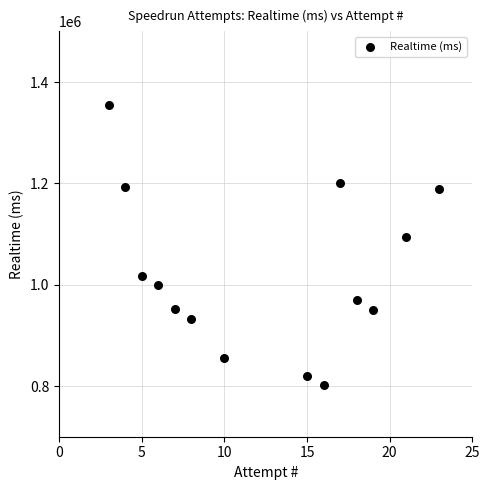

What Y value in the scatter plot is closest to 1078753?

1094319